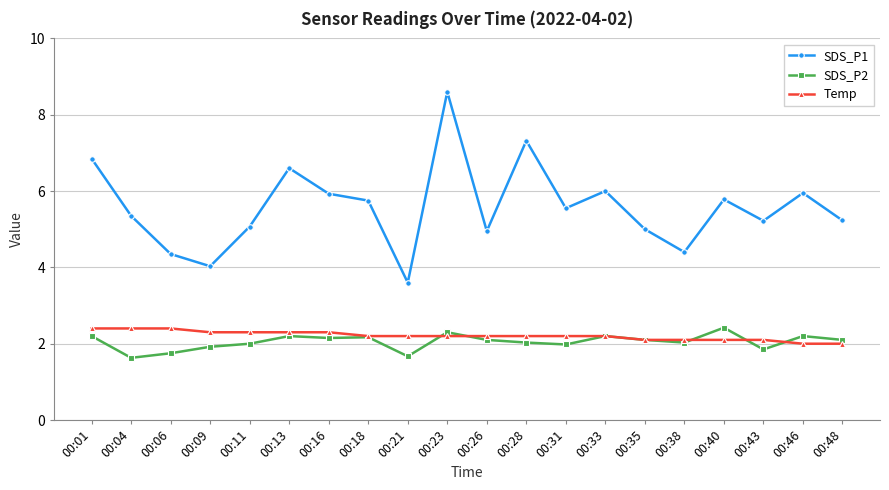

What is the spread (max minus min) of values at 00:28?

5.3